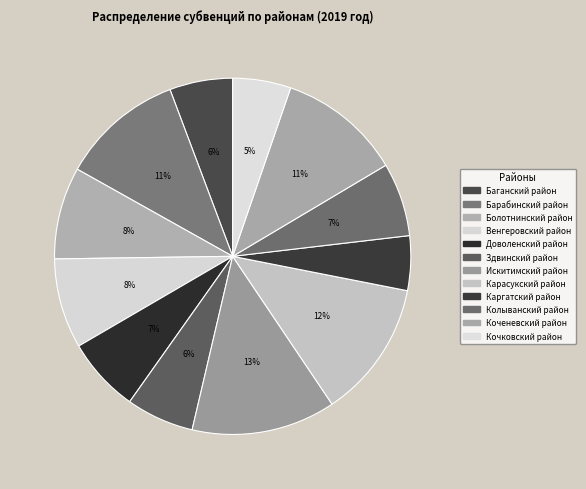

How many segments does this pie chart have?

12